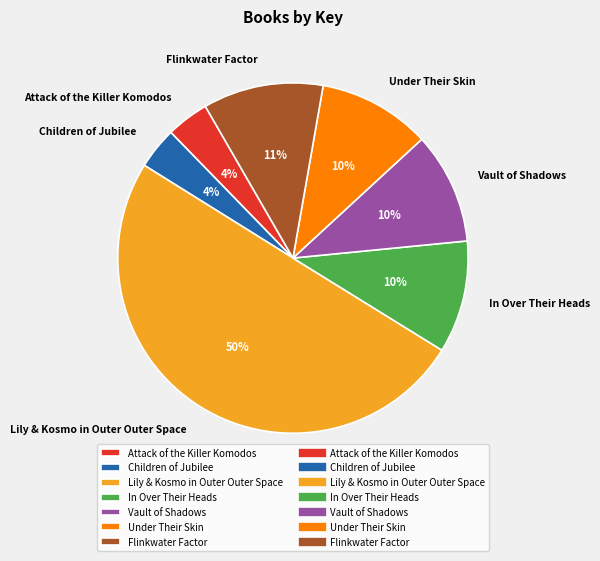

Between In Over Their Heads and Attack of the Killer Komodos, which is larger?

In Over Their Heads